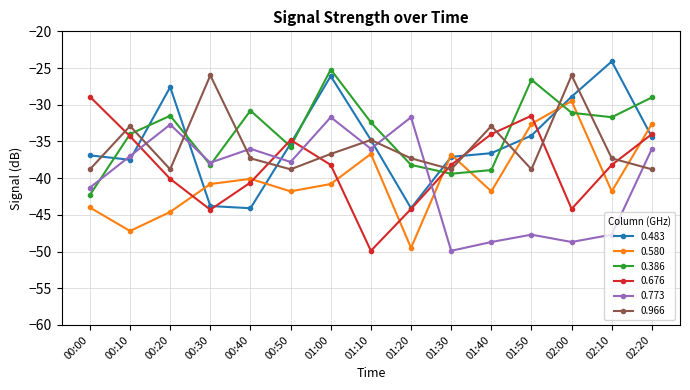

After their last crossing, which series has the higher values: 0.483 or 0.966?

0.483